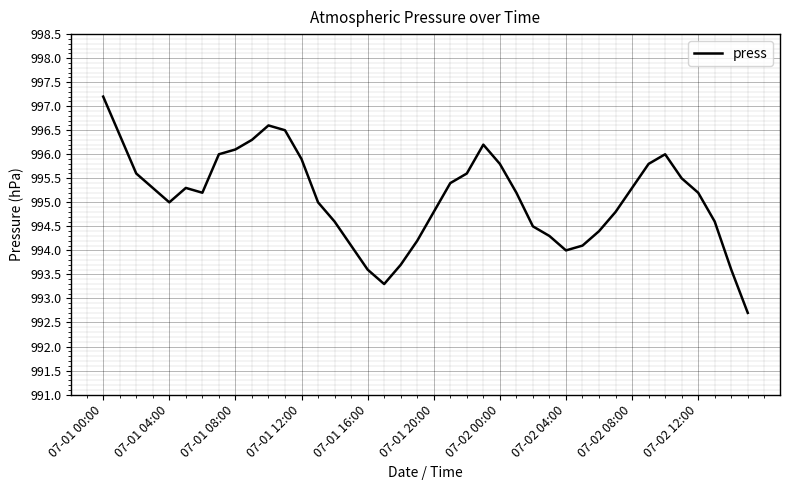

What is the maximum value shown in the chart?

997.2